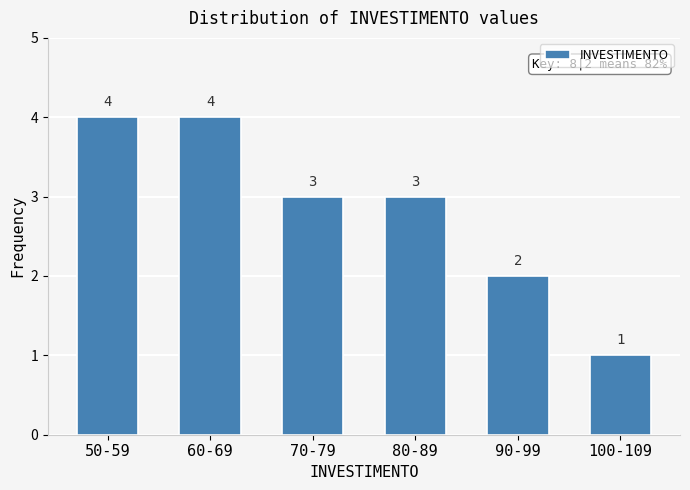

Reading left to right, list all the values displayed in this chart.

4	4	3	3	2	1